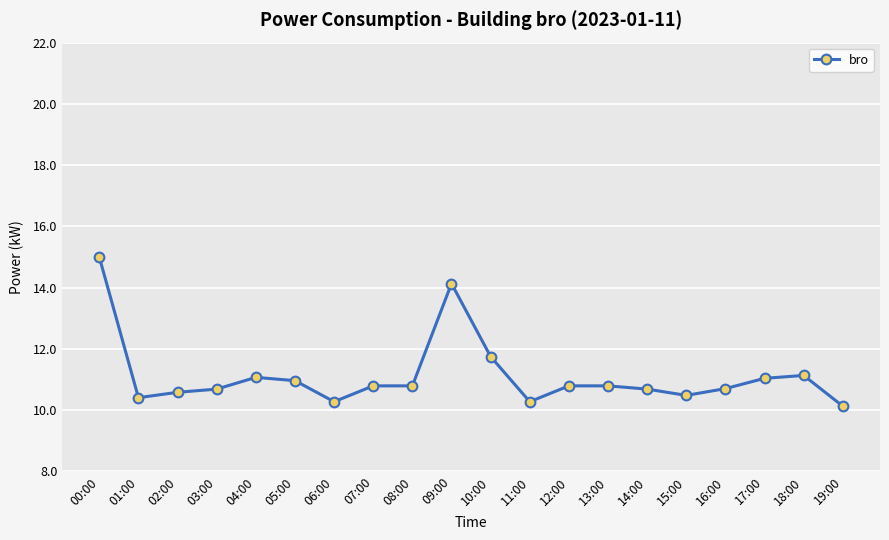

Does the chart display data point markers on the line(s)?

Yes